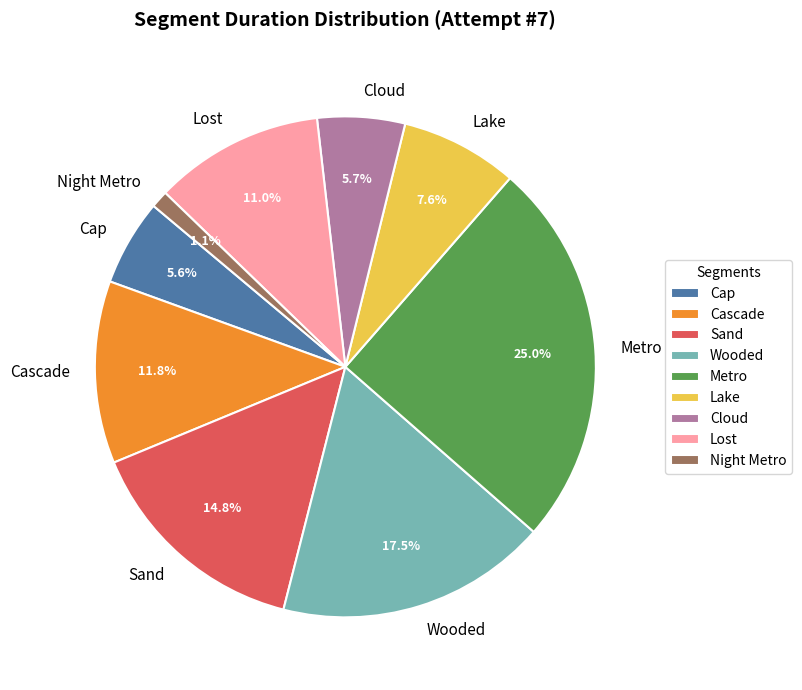

Is Lake the majority of the pie?

No